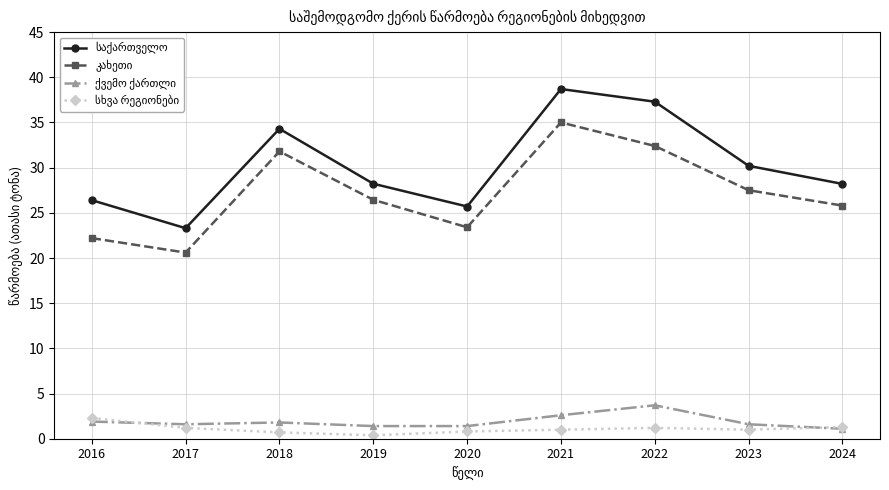

What is the maximum value shown in the chart?

38.7